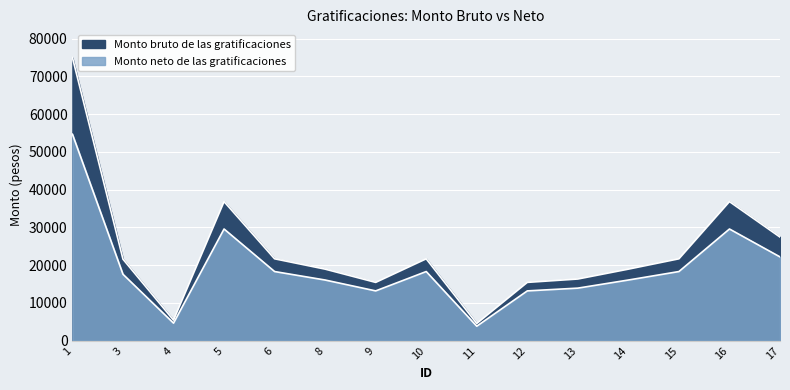

What is the value of the Monto neto de las gratificaciones point at the 2nd from the left?

17604.2